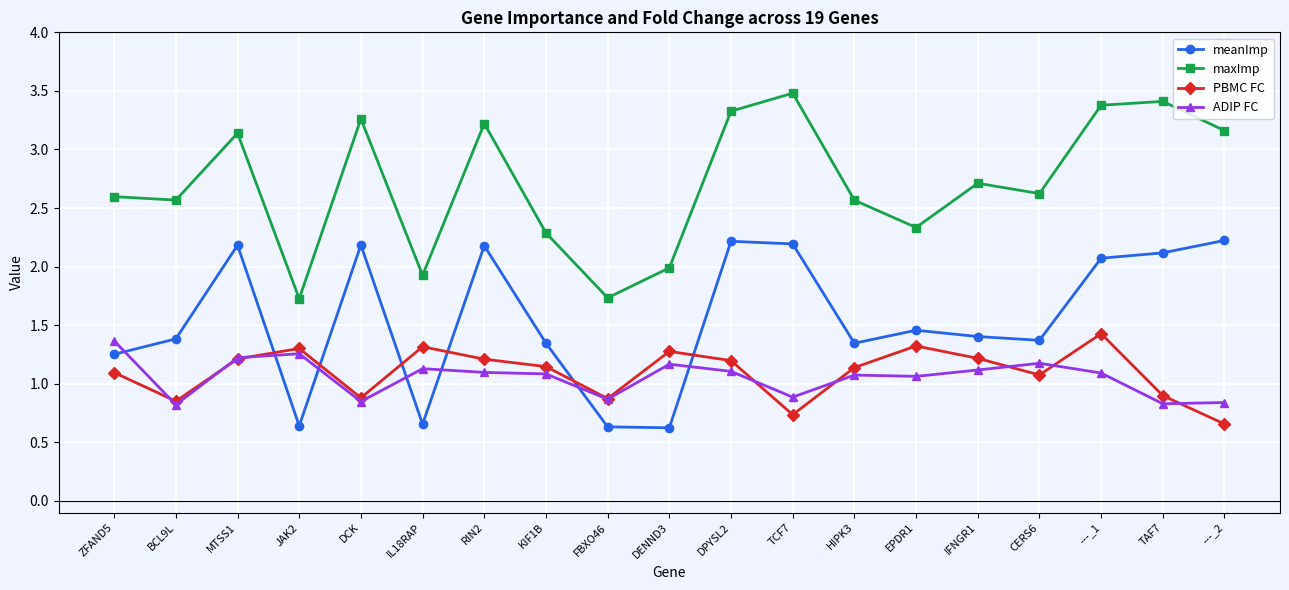

True or false: ADIP FC has a value of 1.6 at EPDR1.

False